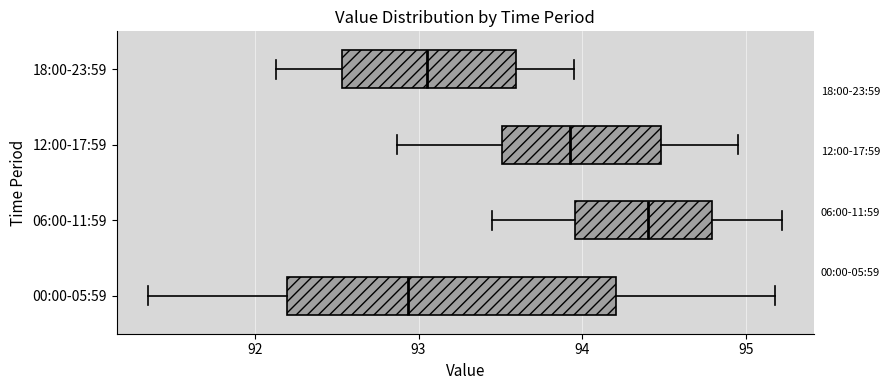

Reading bottom to top, read every box against the x-axis: the position of its median line, the range the box covers, and the ends of its whiskers. The values are not printed on the chart, so give them approximately, as read against the axis.

00:00-05:59: median 92.9, box 92.2 to 94.2, whiskers 91.4 to 95.2
06:00-11:59: median 94.4, box 94.0 to 94.8, whiskers 93.5 to 95.2
12:00-17:59: median 93.9, box 93.5 to 94.5, whiskers 92.9 to 95.0
18:00-23:59: median 93.1, box 92.5 to 93.6, whiskers 92.1 to 94.0